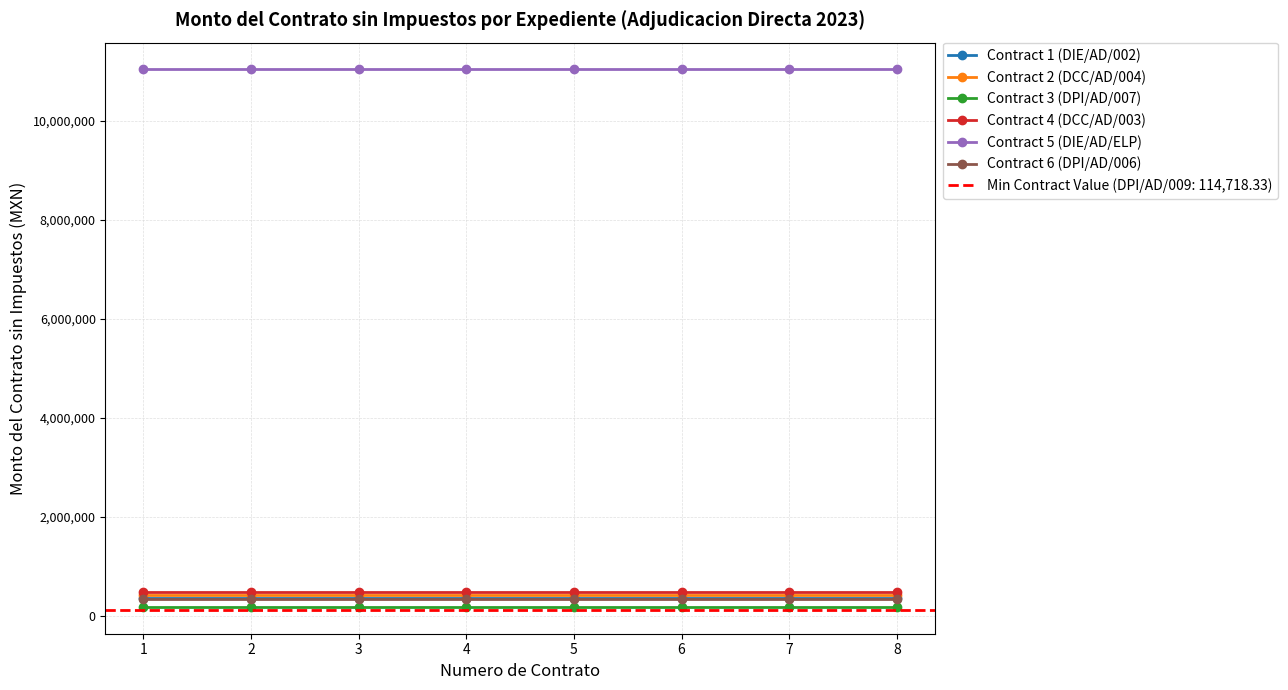

The Contract 6 (DPI/AD/006) series shows 494019.2 at 4. True or false?

False